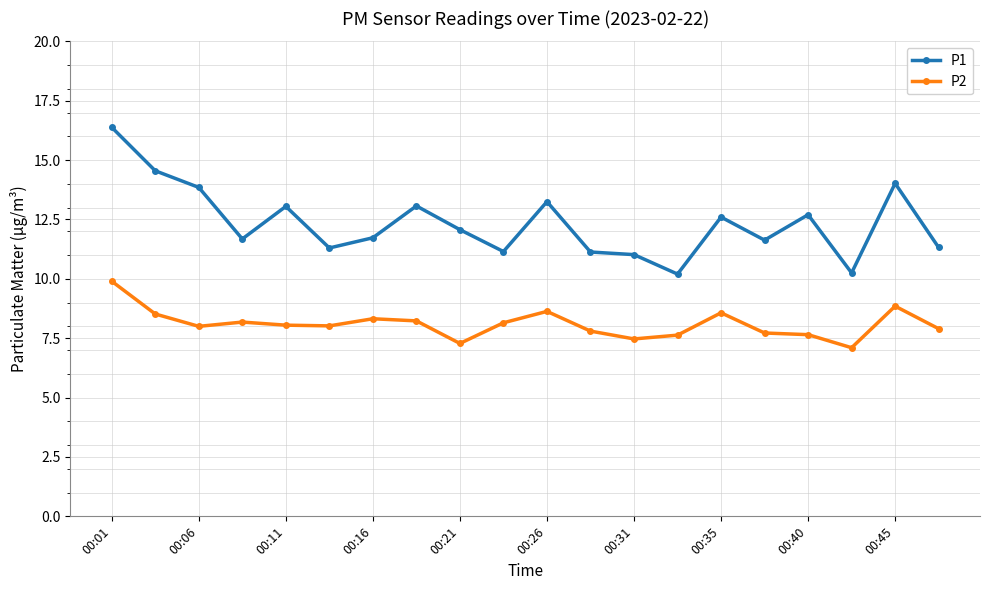

List the series in order of their peak value, highest first.

P1, P2